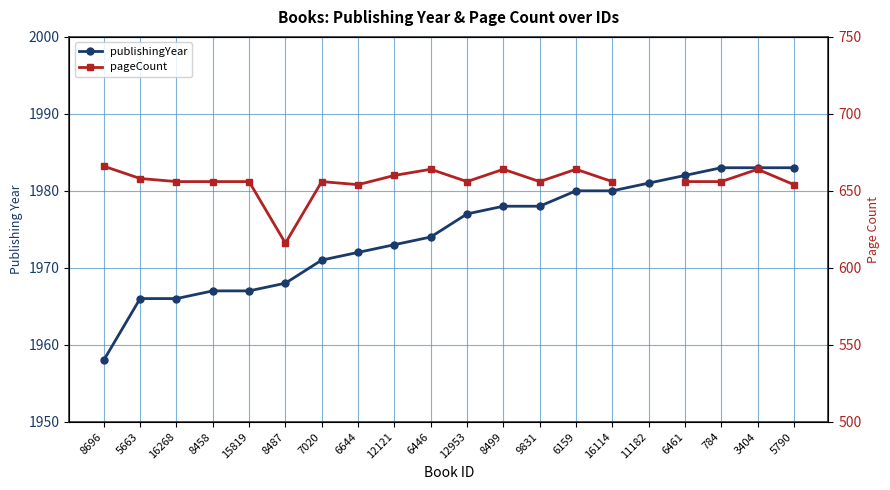

Does the chart display data point markers on the line(s)?

Yes